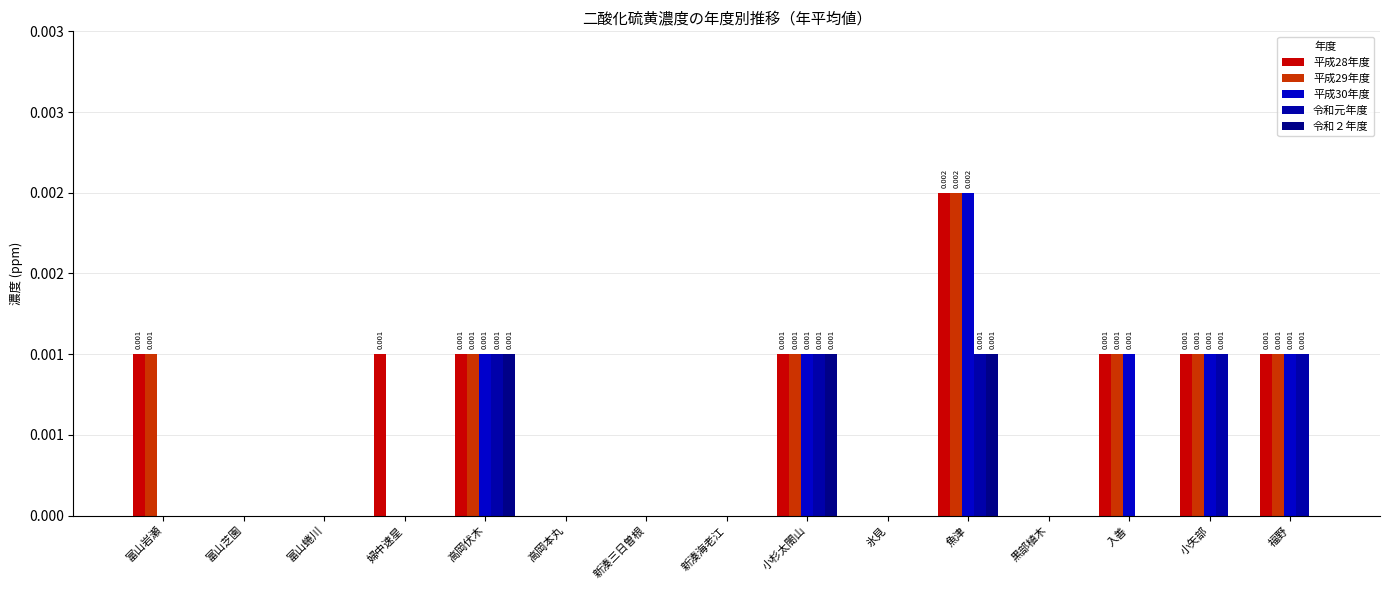

The value of 令和２年度 at 魚津 is 0.0. True or false?

True